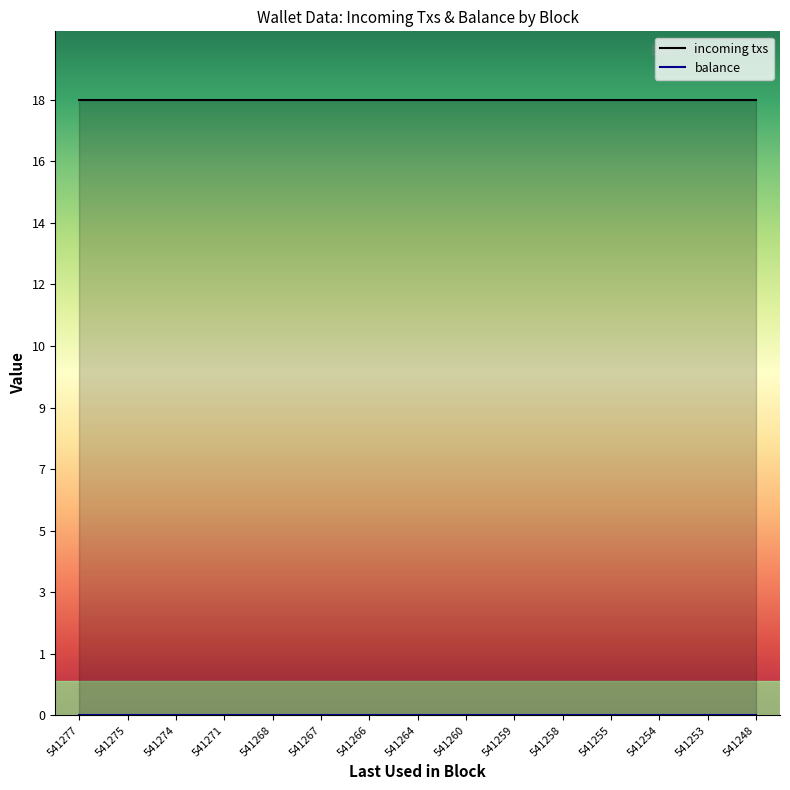

Which category has the lowest value in the incoming txs series?

541277